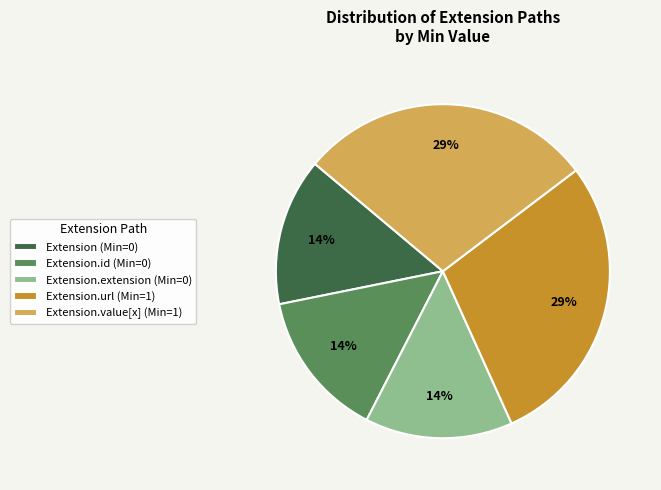

Does any single category account for the majority?

No